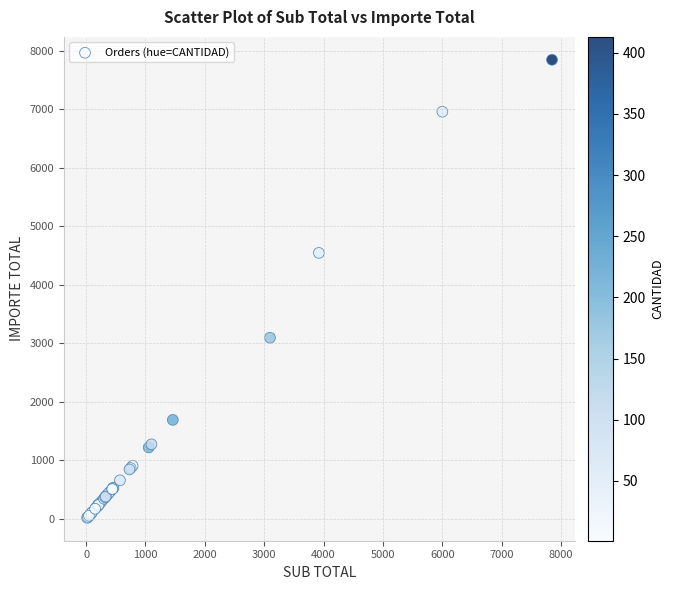

What Y value in the scatter plot is closest to 3933?

4547.2